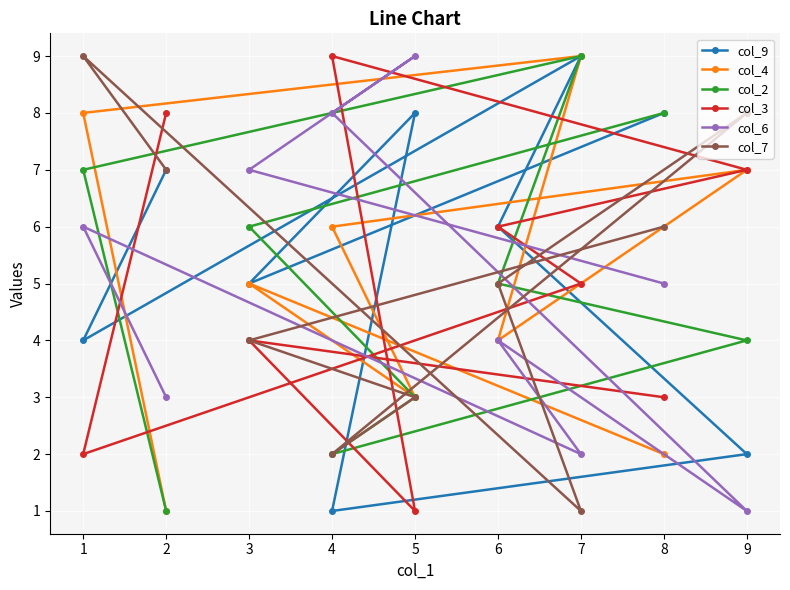

What are all the series names shown in the legend?

col_9, col_4, col_2, col_3, col_6, col_7